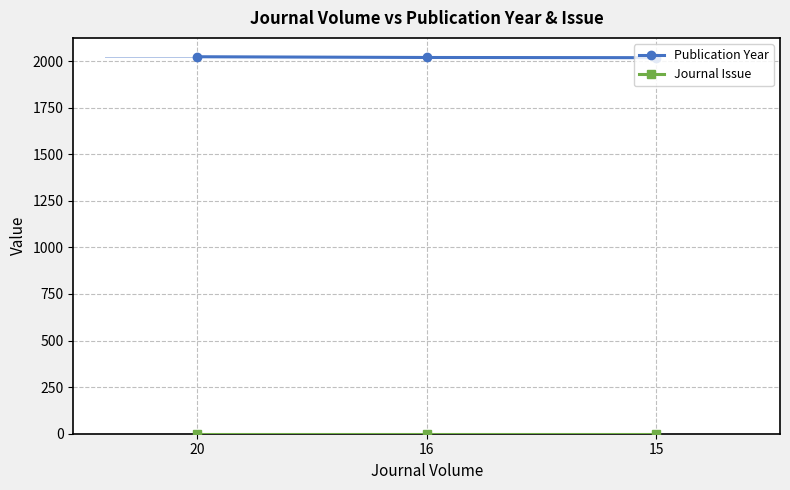

Which has a higher value, 16 or 15?

16